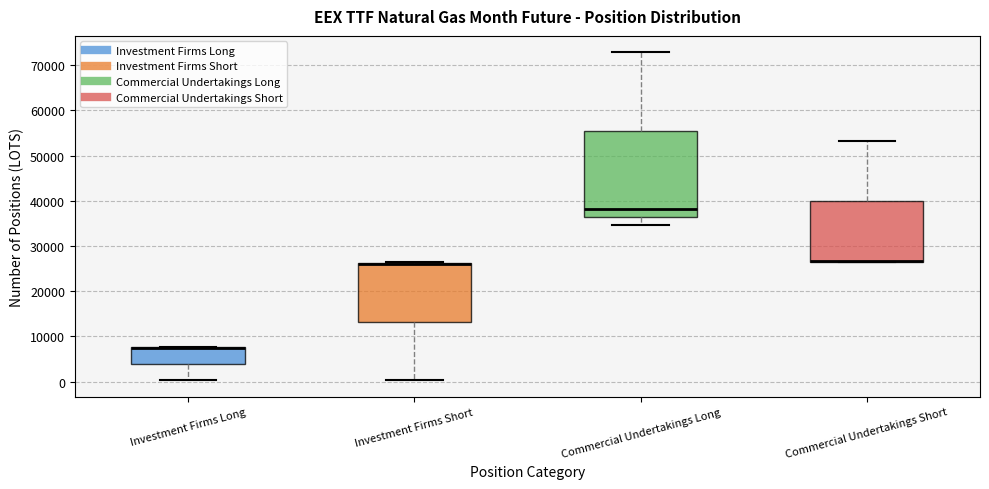

Reading left to right, read every box against the y-axis: the position of its median line, the range the box covers, and the ends of its whiskers. The values are not printed on the chart, so give them approximately, as read against the axis.

Investment Firms Long: median 7000 (drawn on the box's upper edge), box 4000 to 8000, whiskers 0 to 8000
Investment Firms Short: median 26000 (drawn on the box's upper edge), box 13000 to 26000, whiskers 0 to 26000
Commercial Undertakings Long: median 38000, box 36000 to 55000, whiskers 35000 to 73000
Commercial Undertakings Short: median 27000 (drawn on the box's lower edge), box 27000 to 40000, whiskers 26000 to 53000